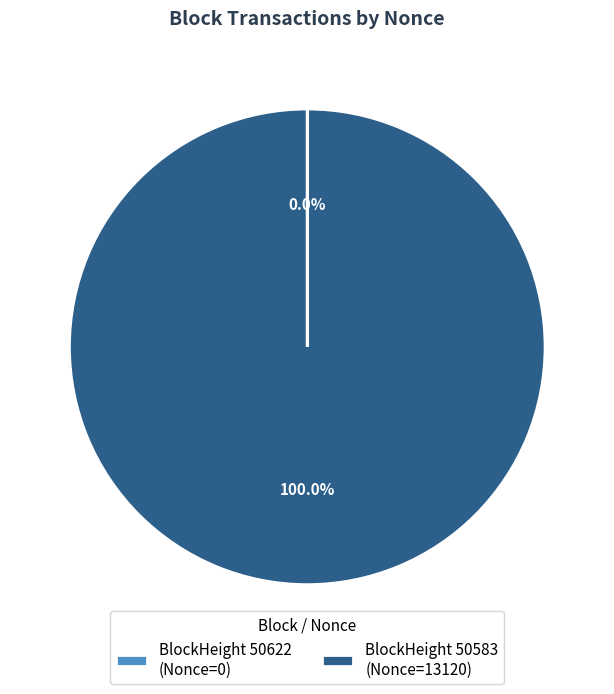

Does BlockHeight 50583 (Nonce=13120) account for over 50% of the chart?

Yes